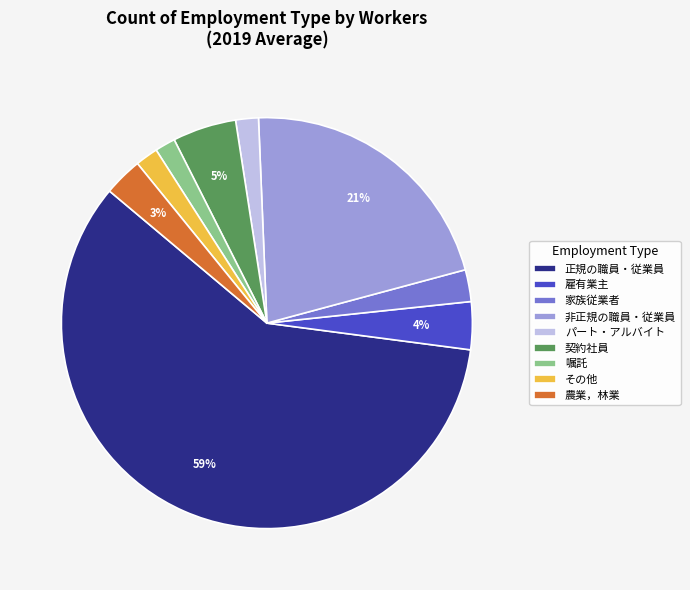

Do 農業，林業 and 契約社員 together represent more than half of the pie?

No